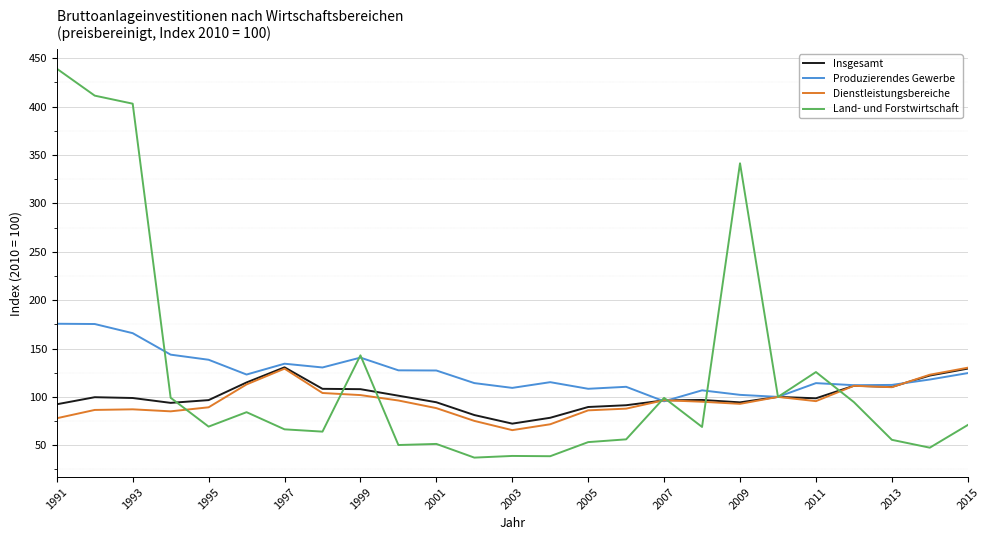

What is the minimum value for Produzierendes Gewerbe?

95.4